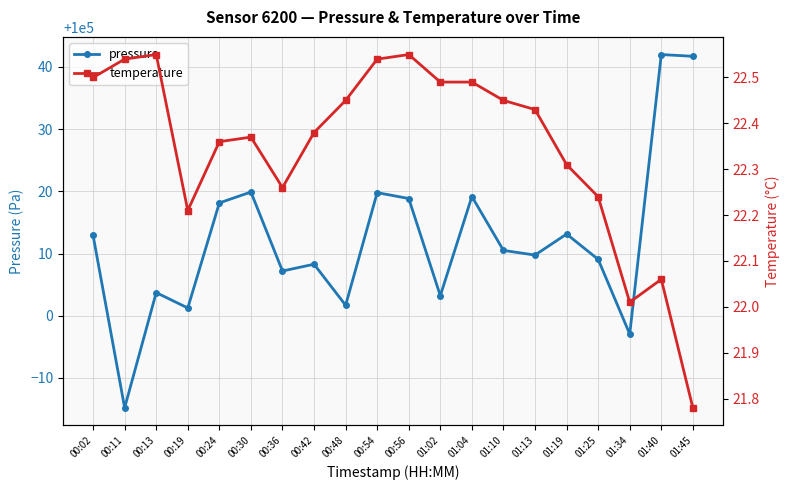

Which category has the highest value across all series?

01:40